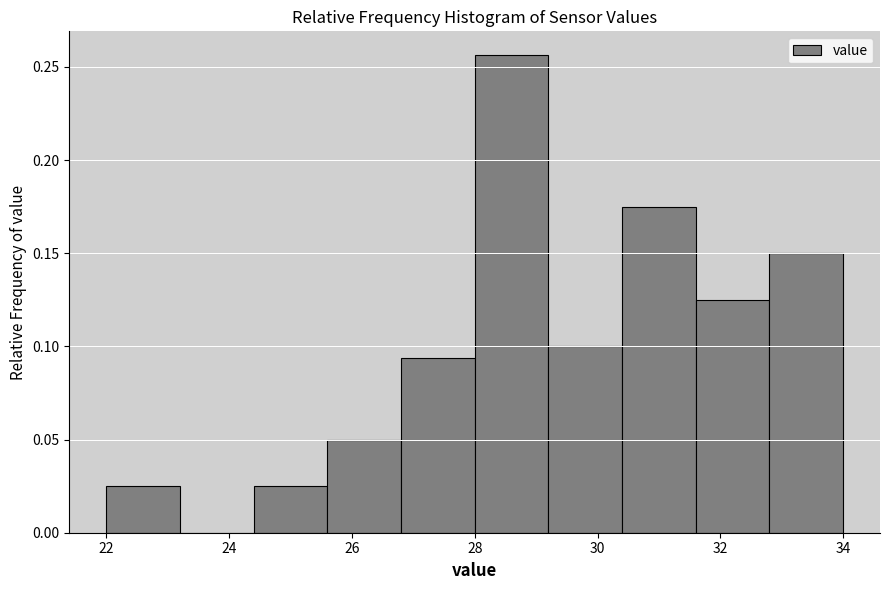

Reading left to right, transcribe this chart: for each bar, give the range it covers on the x-axis and its height. The values are not printed on the chart, so give them approximately, as read against the axis.

22.0 to 23.2: 0.025
23.2 to 24.4: 0
24.4 to 25.6: 0.025
25.6 to 26.8: 0.050
26.8 to 28.0: 0.095
28.0 to 29.2: 0.255
29.2 to 30.4: 0.100
30.4 to 31.6: 0.175
31.6 to 32.8: 0.125
32.8 to 34.0: 0.150